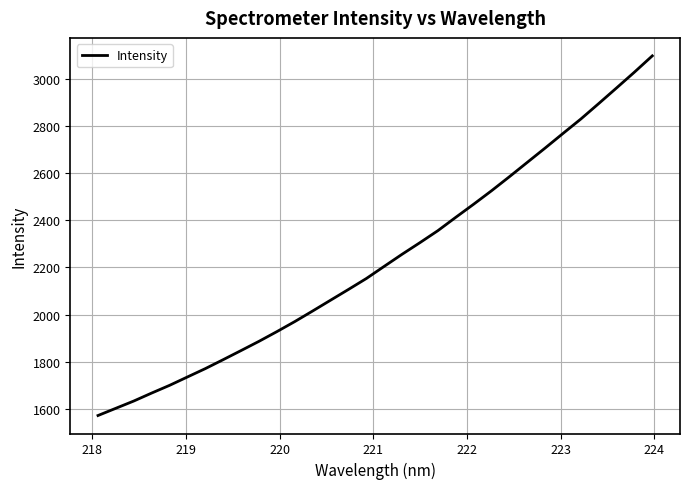

What is the greatest value displayed?

3099.0